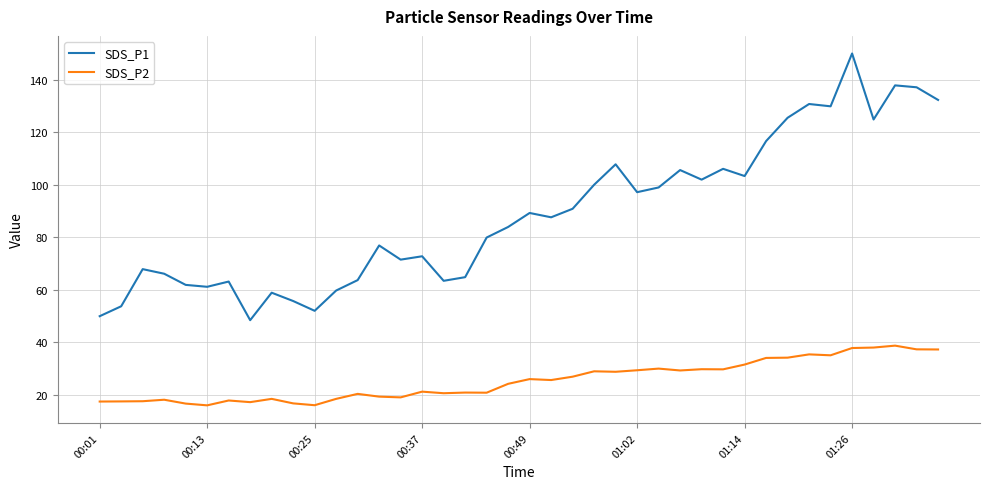

Which series has the largest range (max minus min)?

SDS_P1